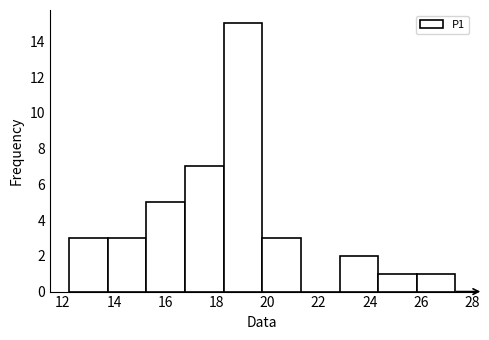

Reading left to right, list every bar in this chart as the range it spans on the x-axis followed by its height. Neither the bar edges nor the heights are printed on the chart, so give them approximately, as read against the axes.

12.2 to 13.8: 3
13.8 to 15.2: 3
15.2 to 16.8: 5
16.8 to 18.2: 7
18.2 to 19.8: 15
19.8 to 21.4: 3
21.4 to 22.8: 0
22.8 to 24.4: 2
24.4 to 25.8: 1
25.8 to 27.4: 1